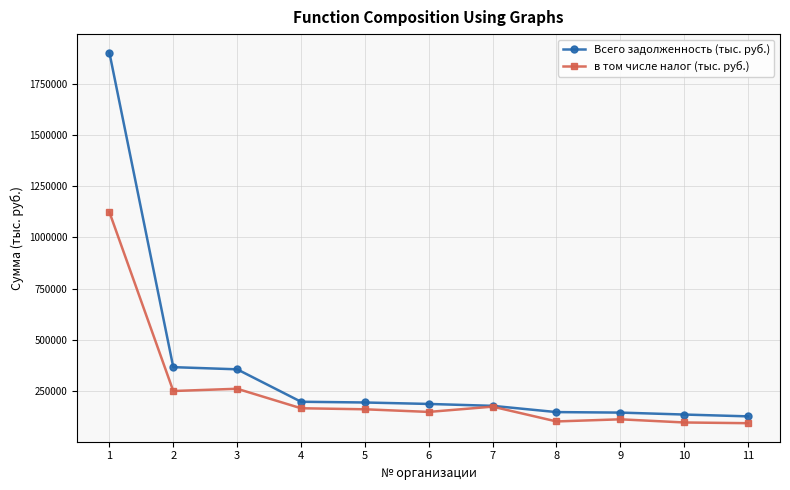

How many lines are shown in the chart?

2